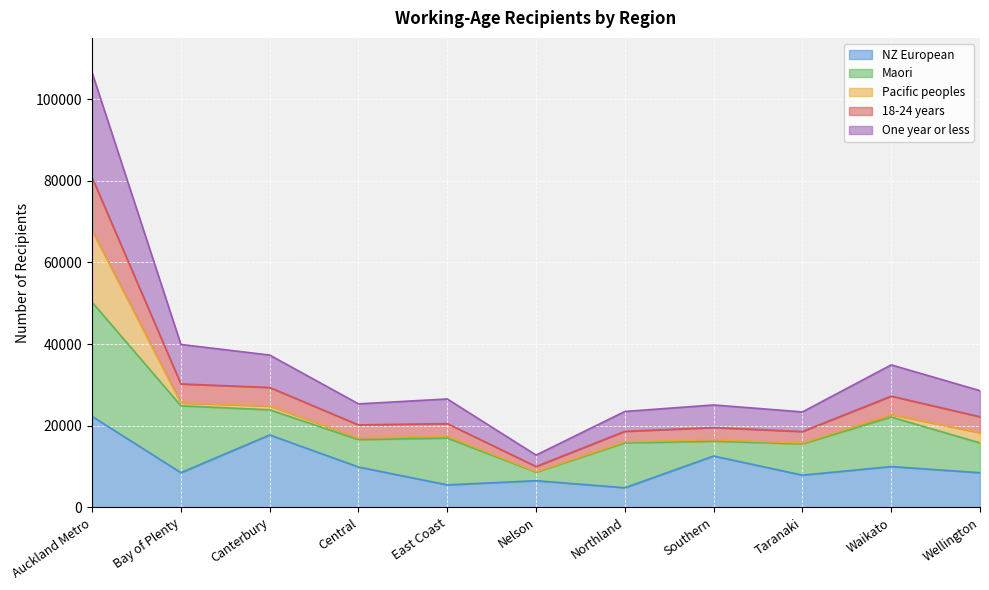

What is the maximum value for NZ European?

22276